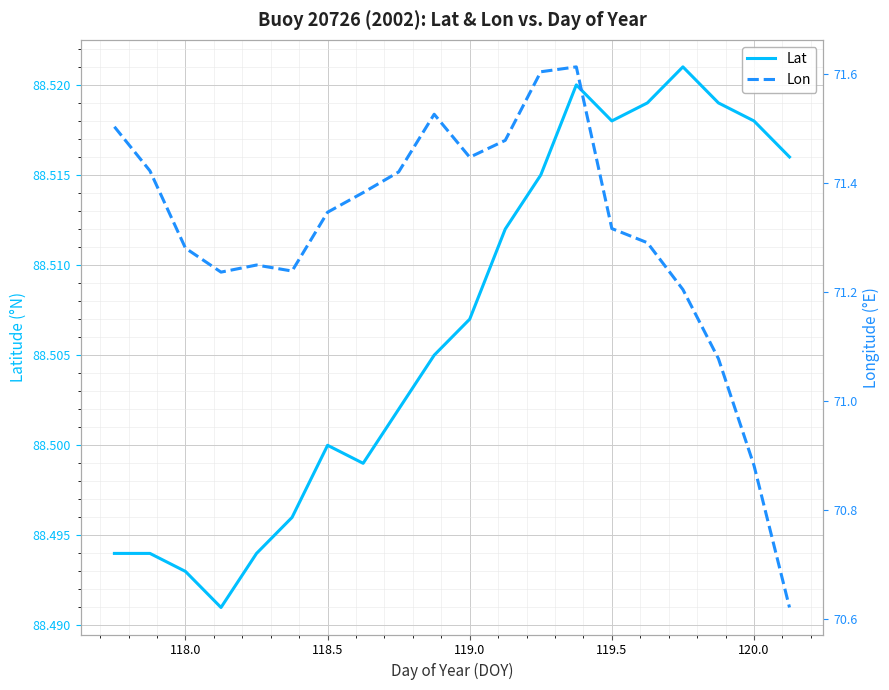

The Lat series shows 133.1 at 119.0. True or false?

False